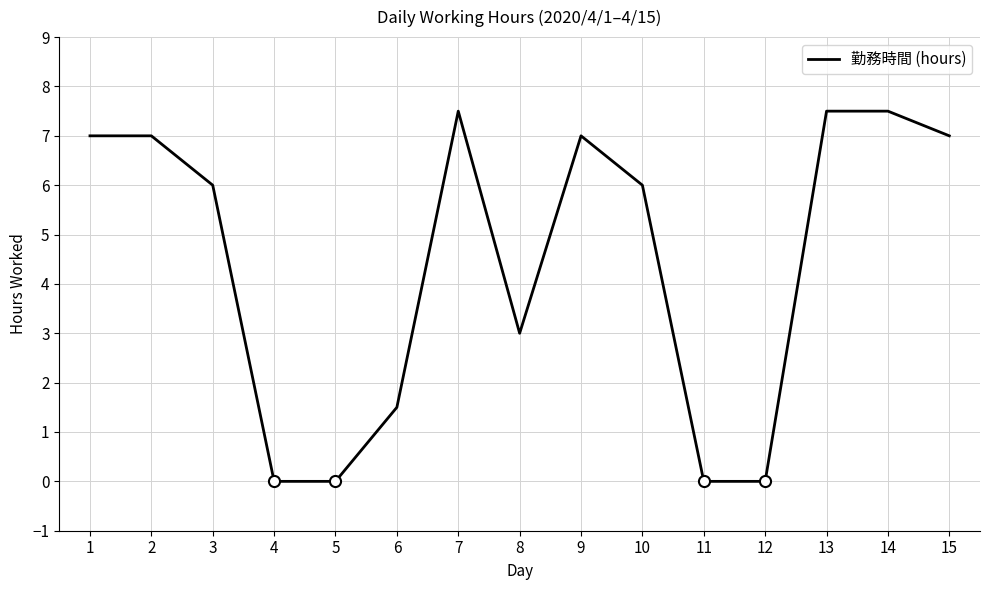

Is it true that the value at 4 is 4.5?

False